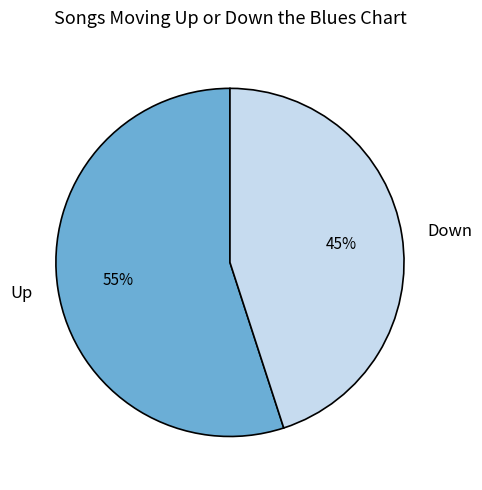

Which slice is the largest?

Up